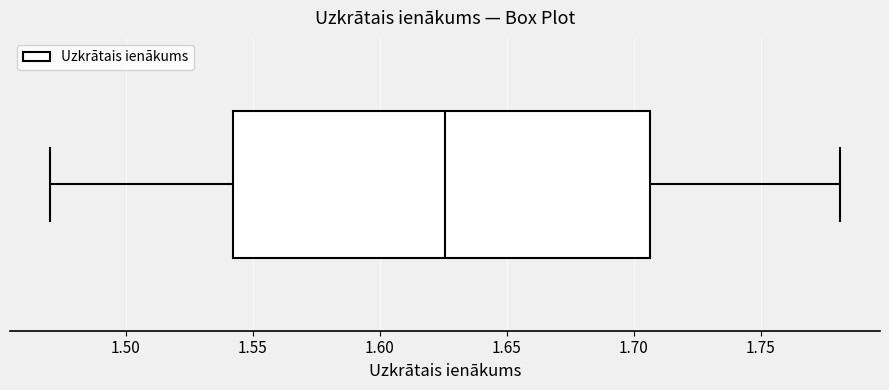

Where does the right whisker of the box end on the x-axis? The values are not printed on the chart, so give them approximately, as read against the axis.

1.780